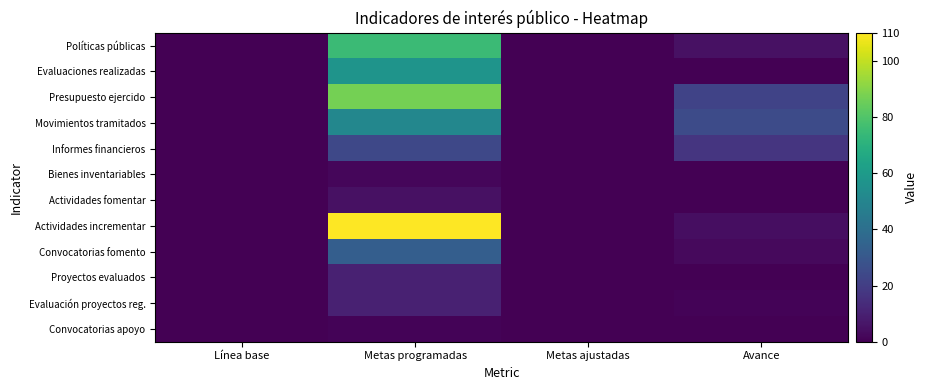

Reading left to right, extract all data points from this chart.

Políticas públicas: Línea base=0	Metas programadas=75	Metas ajustadas=0	Avance=5
Evaluaciones realizadas: Línea base=0	Metas programadas=57	Metas ajustadas=0	Avance=0
Presupuesto ejercido: Línea base=0	Metas programadas=87	Metas ajustadas=0	Avance=22
Movimientos tramitados: Línea base=0	Metas programadas=51	Metas ajustadas=0	Avance=25
Informes financieros: Línea base=0	Metas programadas=24	Metas ajustadas=0	Avance=17
Bienes inventariables: Línea base=0	Metas programadas=2	Metas ajustadas=0	Avance=0
Actividades fomentar: Línea base=0	Metas programadas=5	Metas ajustadas=0	Avance=0
Actividades incrementar: Línea base=0	Metas programadas=110	Metas ajustadas=0	Avance=4
Convocatorias fomento: Línea base=0	Metas programadas=33	Metas ajustadas=0	Avance=3
Proyectos evaluados: Línea base=0	Metas programadas=10	Metas ajustadas=0	Avance=0
Evaluación proyectos reg.: Línea base=0	Metas programadas=10	Metas ajustadas=0	Avance=1
Convocatorias apoyo: Línea base=0	Metas programadas=1	Metas ajustadas=0	Avance=0